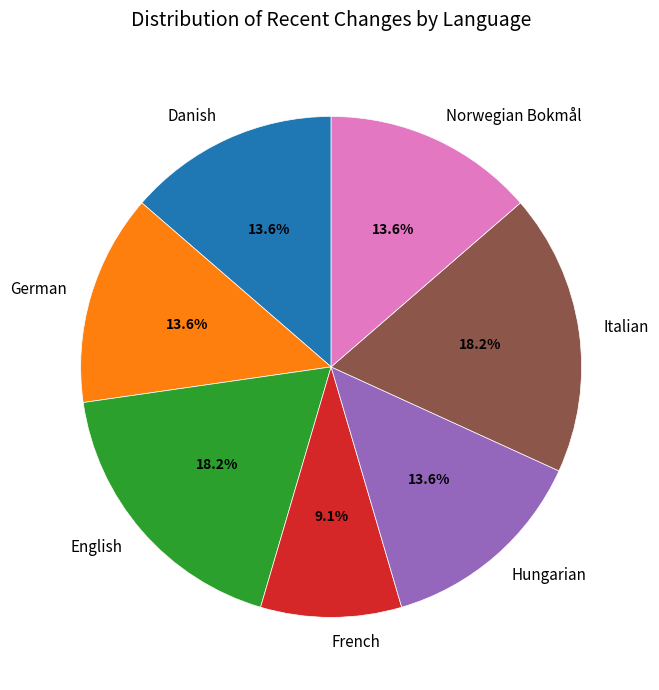

What percentage is the Hungarian slice, to the nearest percent?

14%